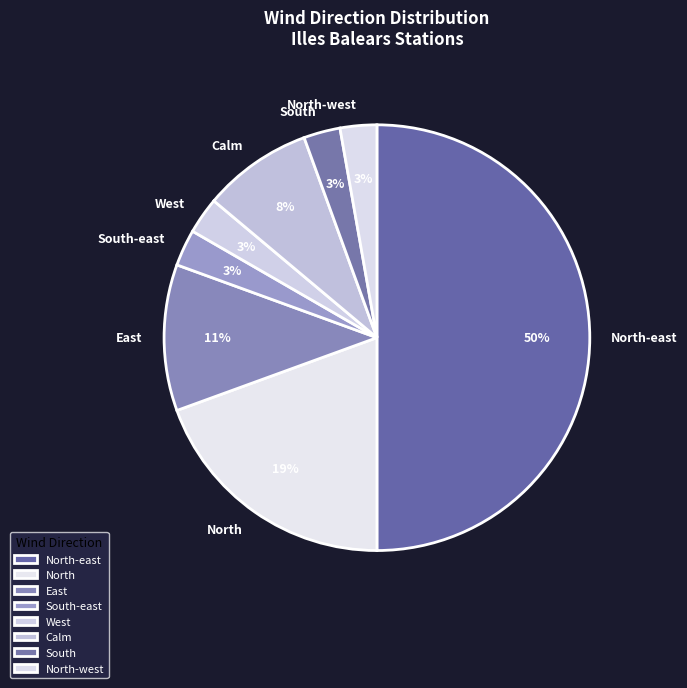

Count the number of slices in the pie.

8